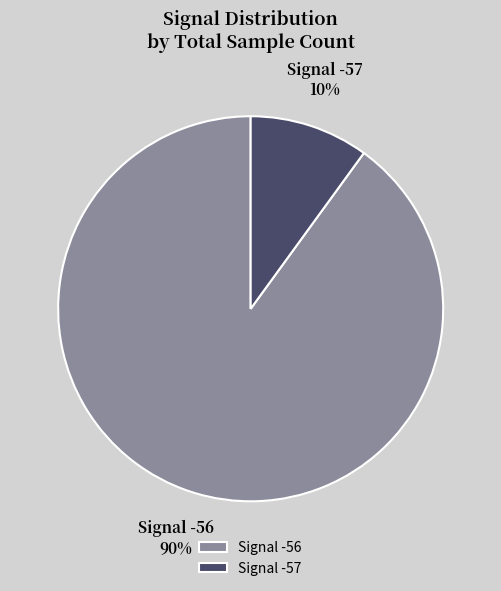

Between Signal -56 and Signal -57, which is larger?

Signal -56